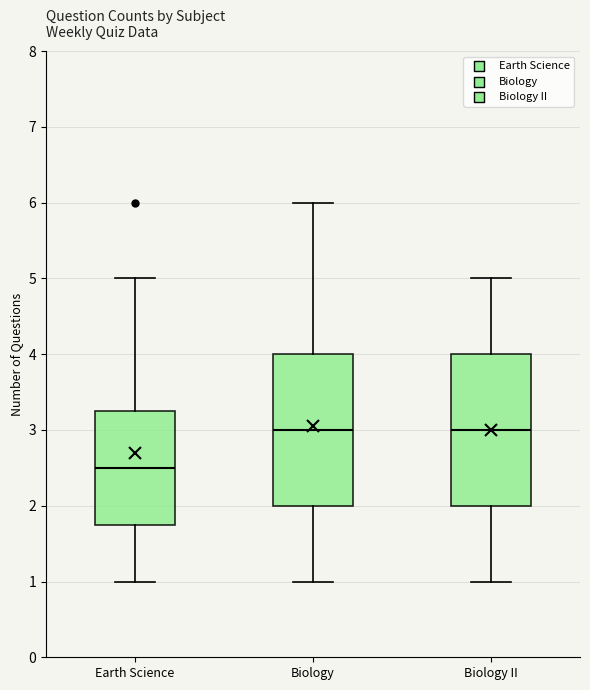

Reading left to right, read every box against the y-axis: the position of its median line, the range the box covers, and the ends of its whiskers. The values are not printed on the chart, so give them approximately, as read against the axis.

Earth Science: median 2.5, box 1.8 to 3.3, whiskers 1.0 to 5.0
Biology: median 3.0, box 2.0 to 4.0, whiskers 1.0 to 6.0
Biology II: median 3.0, box 2.0 to 4.0, whiskers 1.0 to 5.0